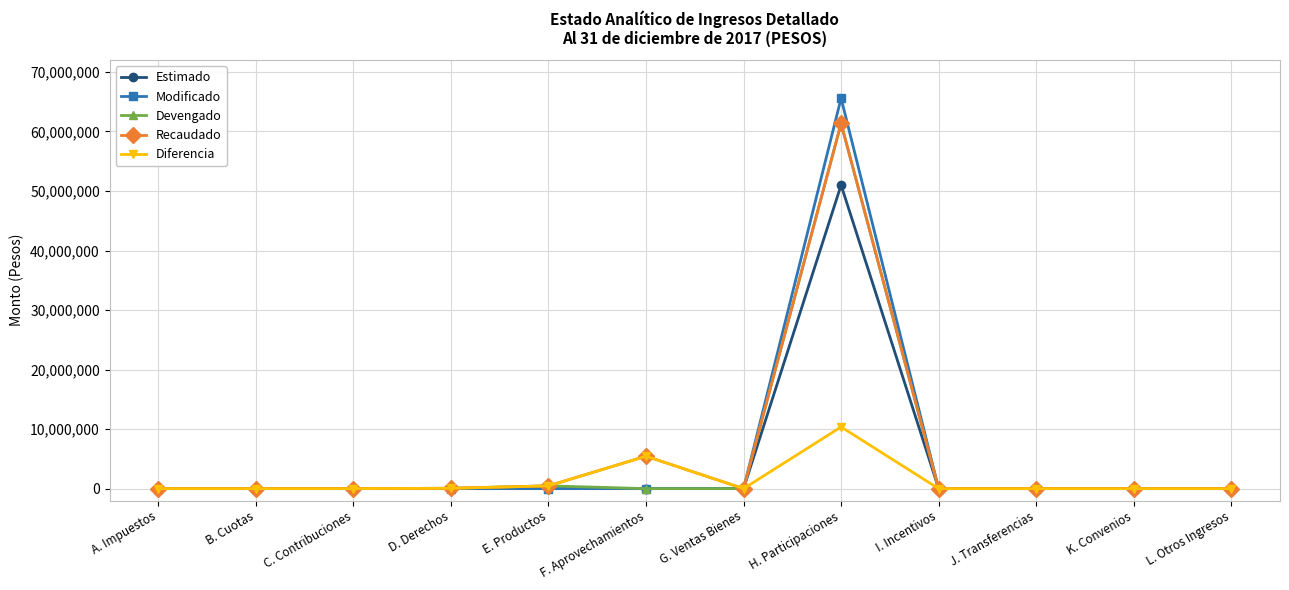

What are all the series names shown in the legend?

Estimado, Modificado, Devengado, Recaudado, Diferencia